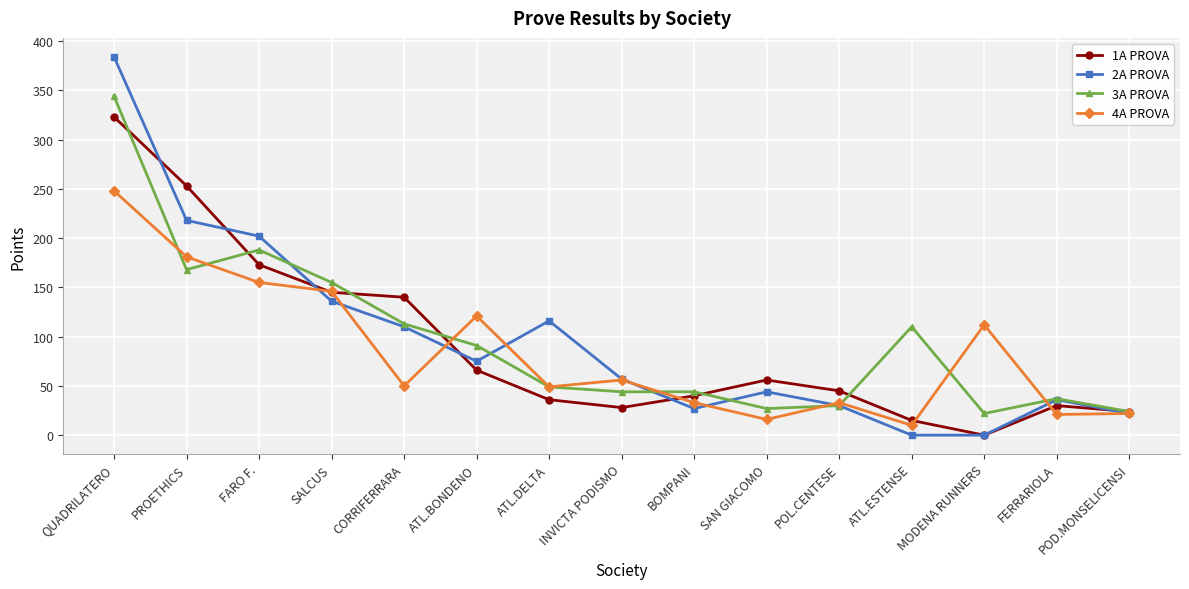

Which series has the largest range (max minus min)?

2A PROVA